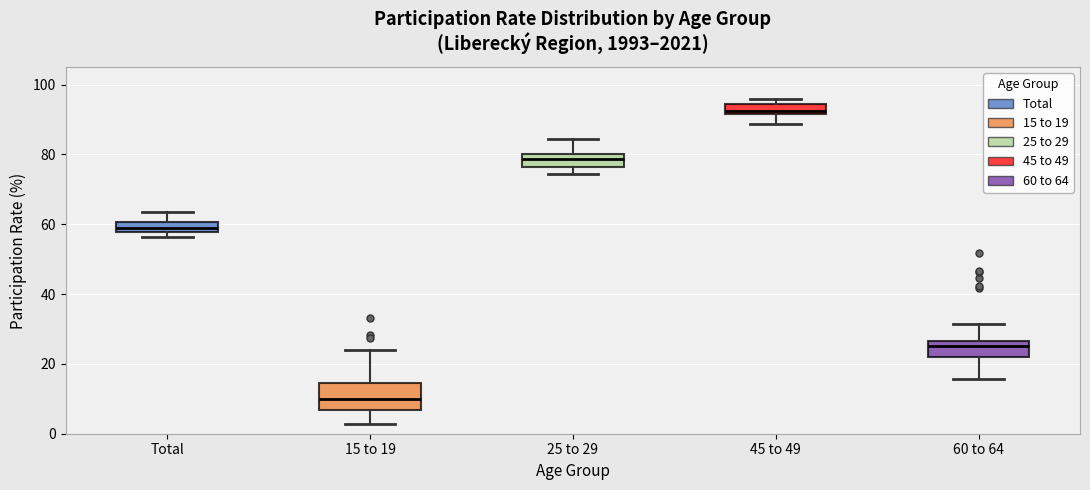

Where does the upper whisker of the box for Total end on the y-axis? The values are not printed on the chart, so give them approximately, as read against the axis.

64